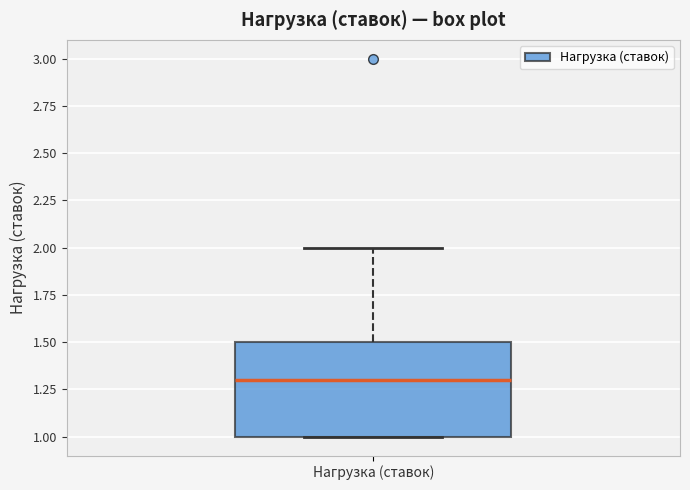

Transcribe this box plot: give where the median line is, the range the box spans, and where the two whiskers end, as read against the y-axis. The values are not printed on the chart, so give them approximately, as read against the axis.

median 1.3, box 1.0 to 1.5, whiskers 1.0 to 2.0